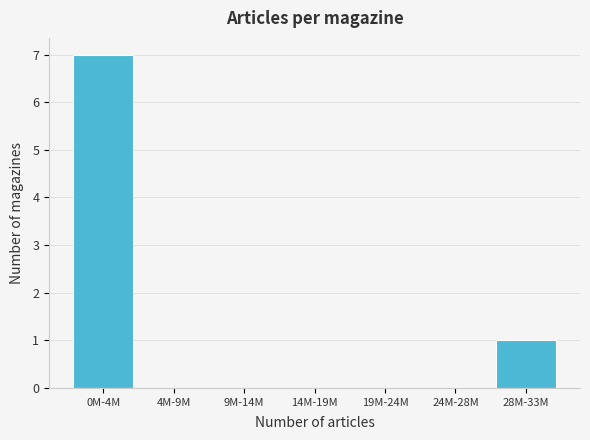

Reading right to left, extract all data points from this chart.

28M-33M=1	24M-28M=0	19M-24M=0	14M-19M=0	9M-14M=0	4M-9M=0	0M-4M=7